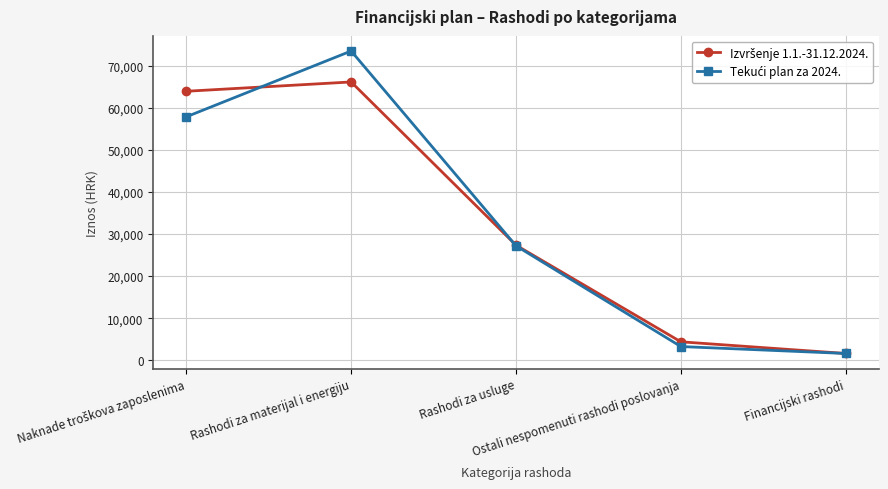

What is the smallest value displayed?

1600.0